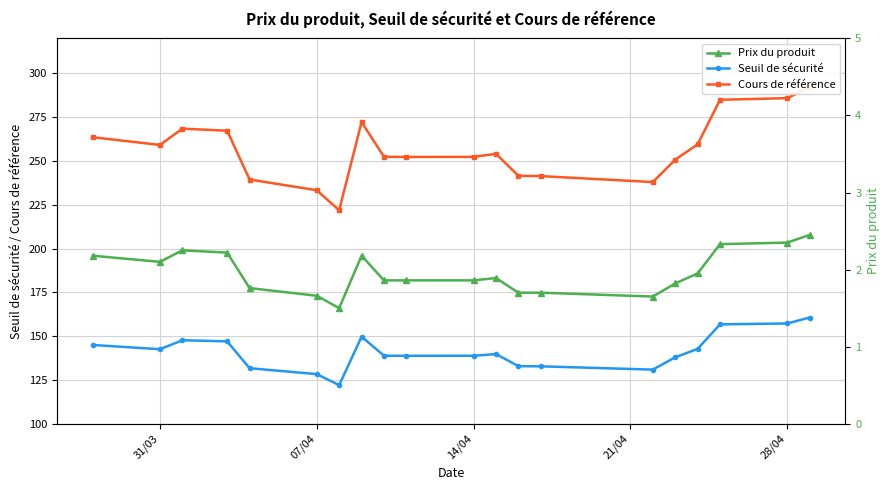

In Cours de référence, how many points are lower than both neighbors (excluding endpoints)?

4